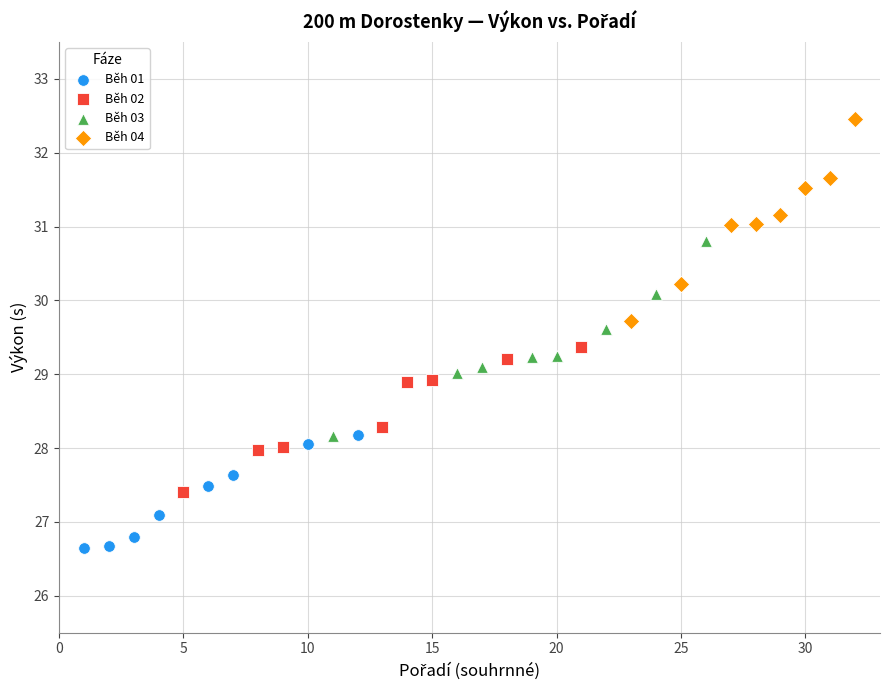

Which series contains the highest Y value?

Běh 04